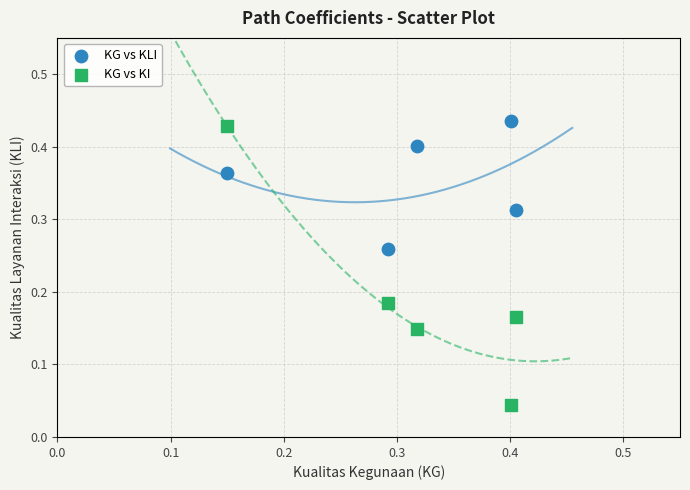

Which series contains the lowest Y value?

KG vs KI